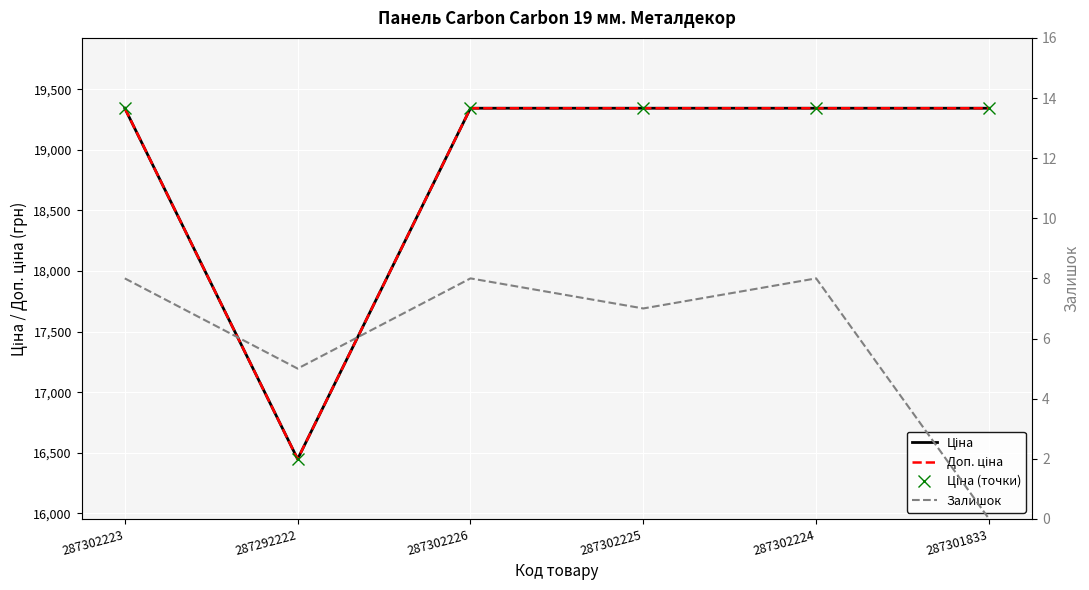

True or false: Ціна and Доп. ціна cross at least once.

False